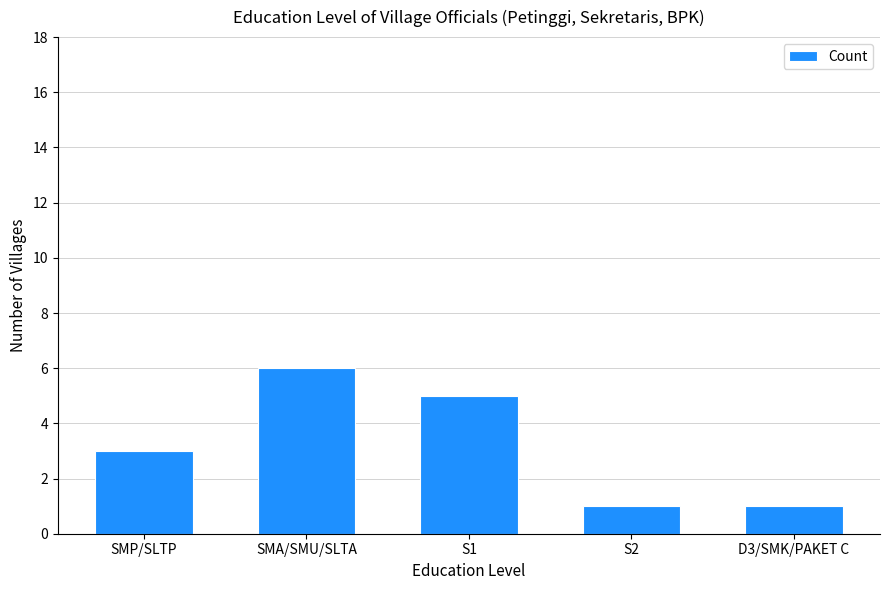

Does the chart contain any negative values?

No